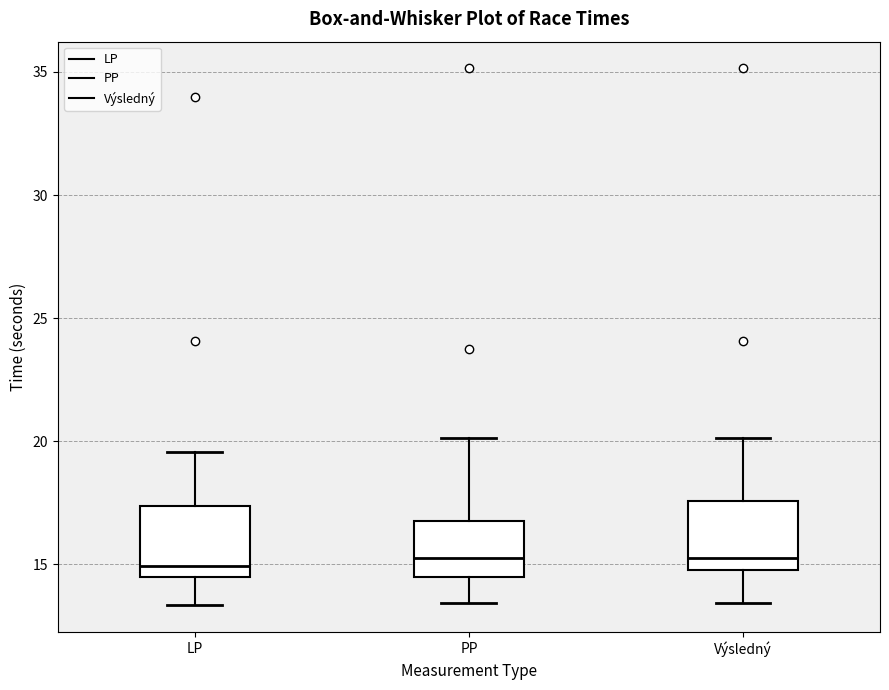

Where is the lower edge of the box for PP on the y-axis? The values are not printed on the chart, so give them approximately, as read against the axis.

14.5